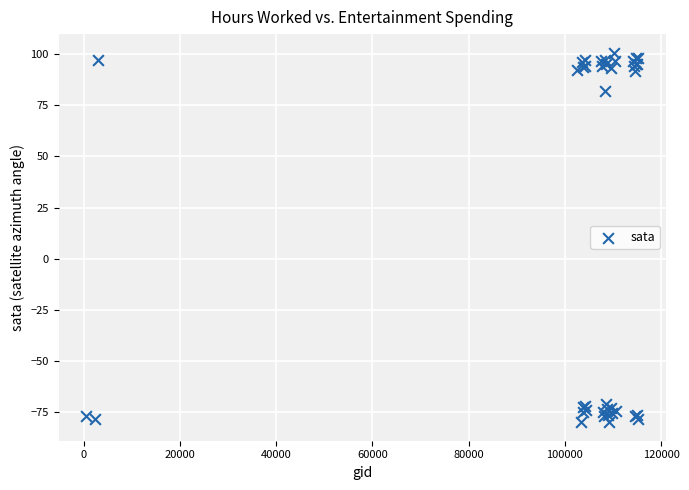

What Y value in the scatter plot is closest to 10?

81.9